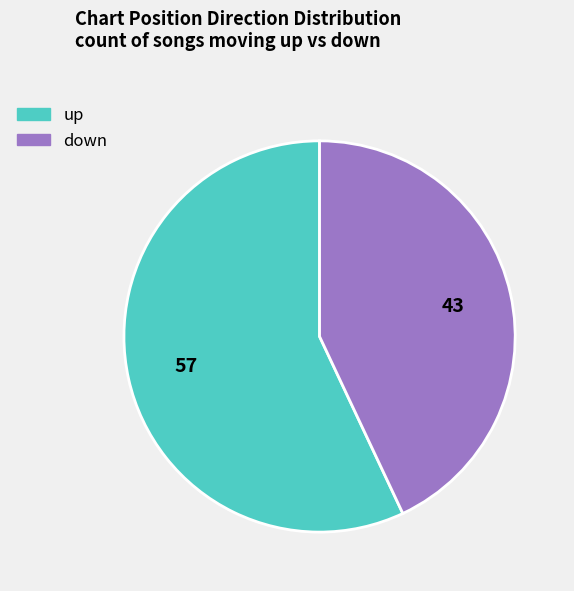

Rank the categories by value from highest to lowest.

up, down